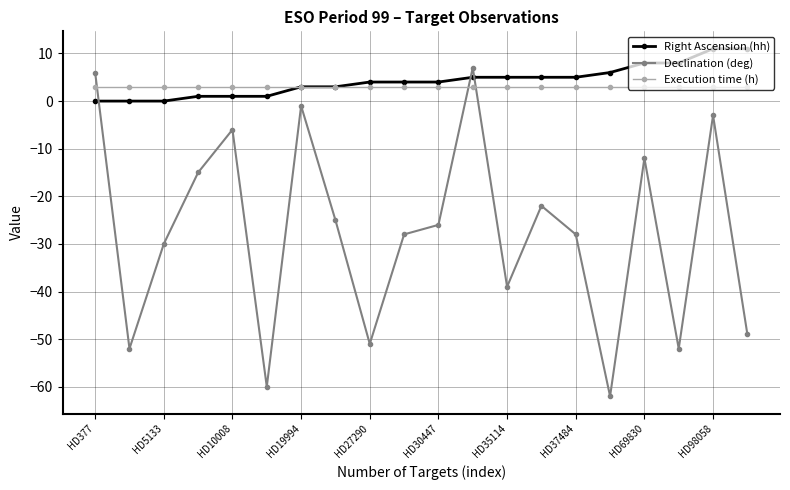

What is the smallest value displayed?

-62